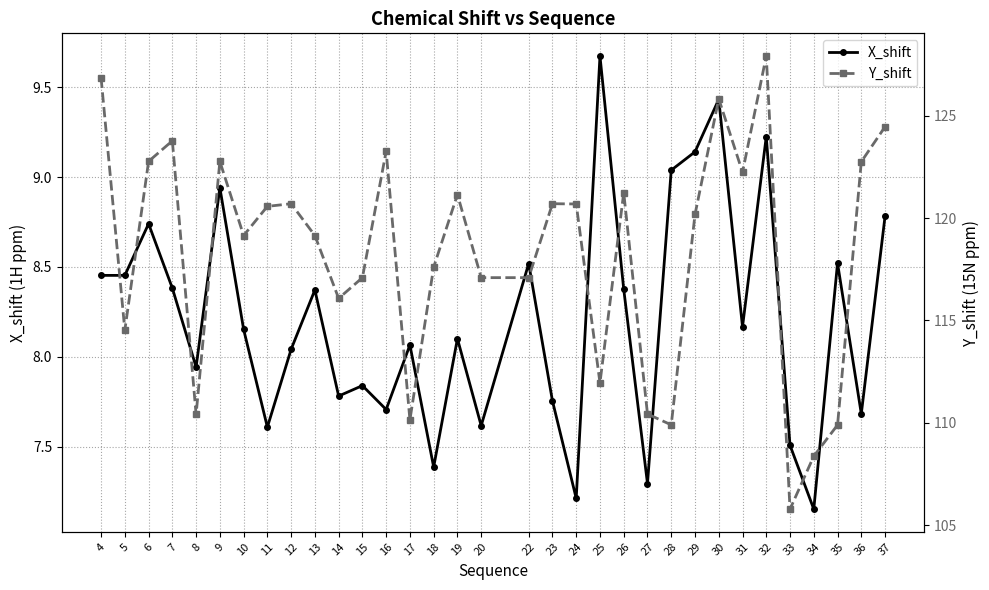

How many data points in X_shift are above 8?

20